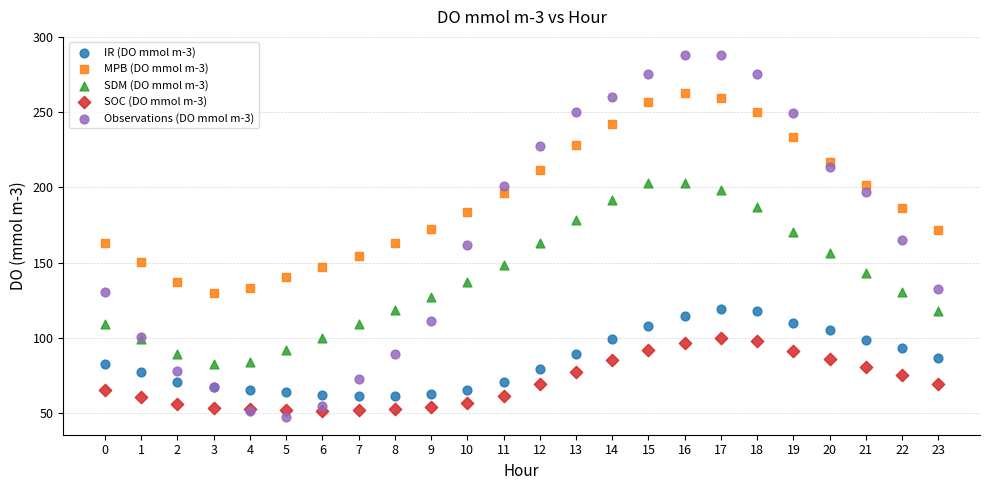

Which series has the widest spread of Y values?

Observations (DO mmol m-3)